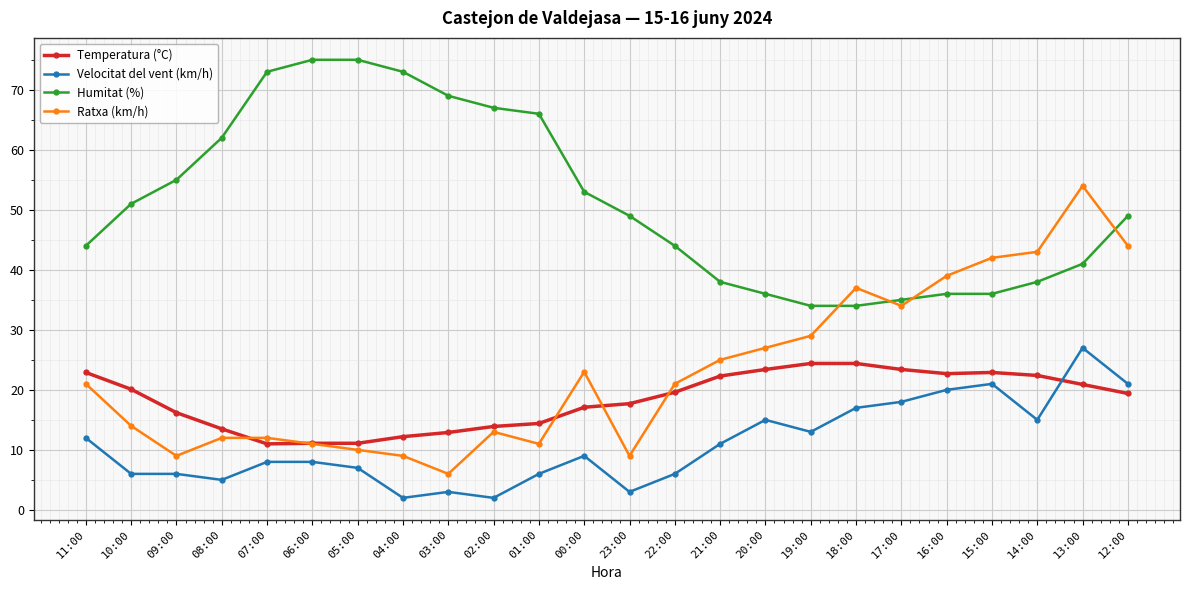

The value of Humitat (%) at 12:00 is 49.0. True or false?

True